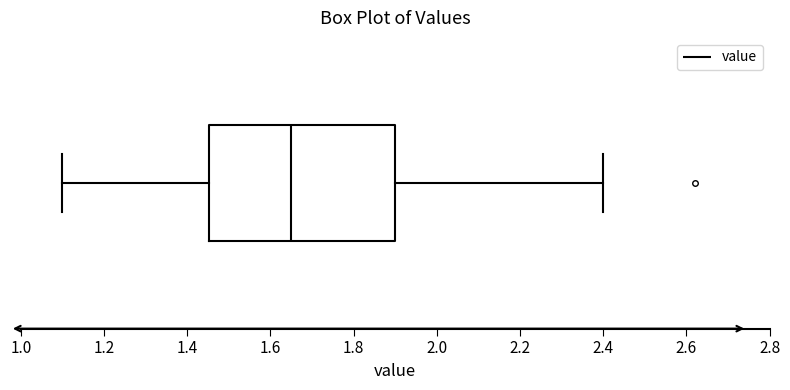

Transcribe this box plot: give where the median line is, the range the box spans, and where the two whiskers end, as read against the x-axis. The values are not printed on the chart, so give them approximately, as read against the axis.

median 1.66, box 1.46 to 1.90, whiskers 1.10 to 2.40